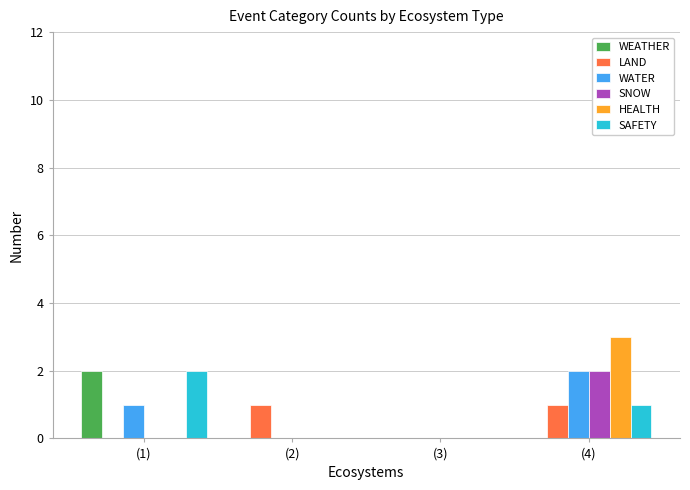

Reading left to right, list all the values displayed in this chart.

WEATHER: 2	0	0	0
LAND: 0	1	0	1
WATER: 1	0	0	2
SNOW: 0	0	0	2
HEALTH: 0	0	0	3
SAFETY: 2	0	0	1